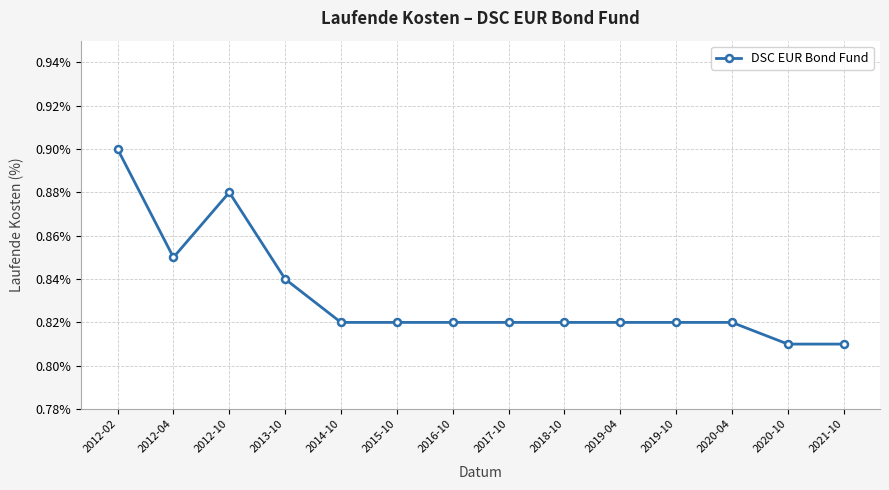

Where is the first local maximum?

2012-10